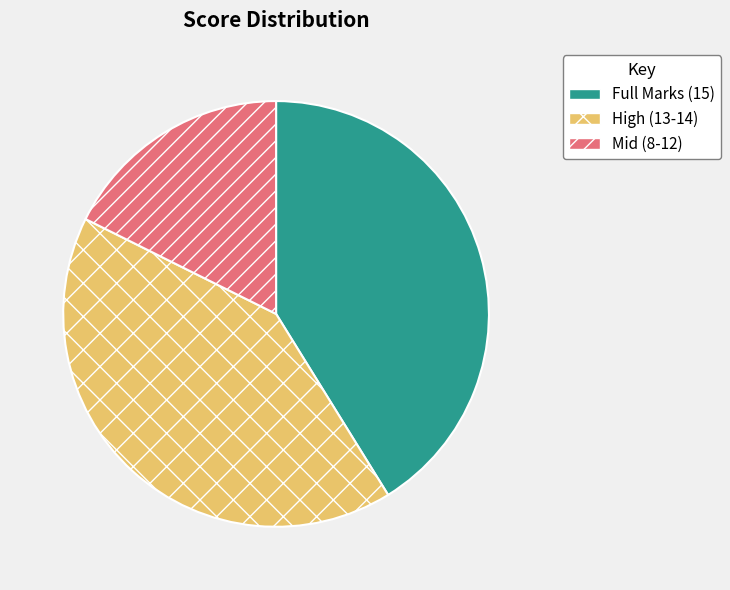

Is the sum of Full Marks (15) and Mid (8-12) greater than half?

Yes